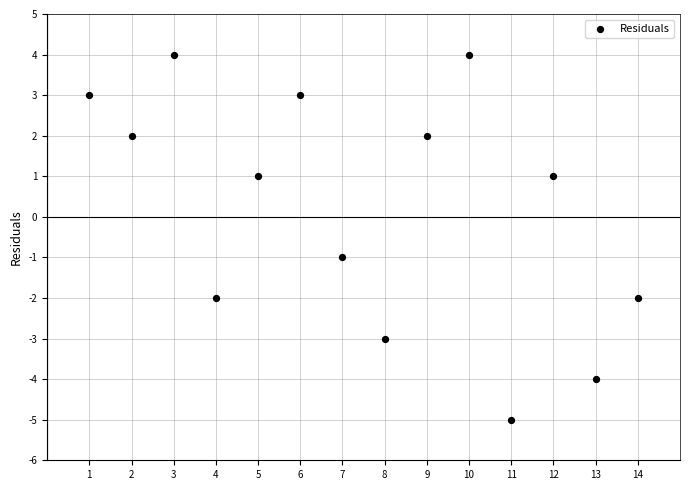

What is the range of X values (max minus min)?

13